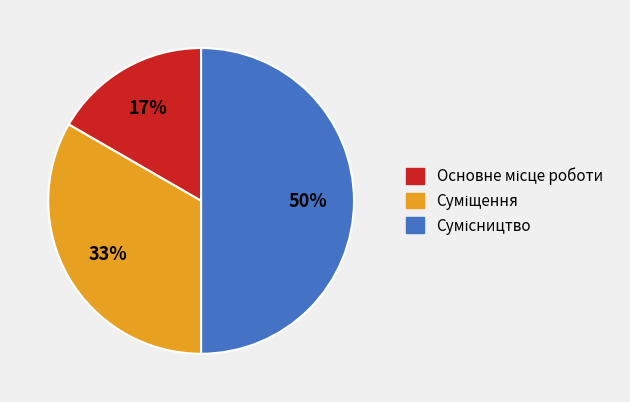

To the nearest percent, what is the average slice percentage?

33%